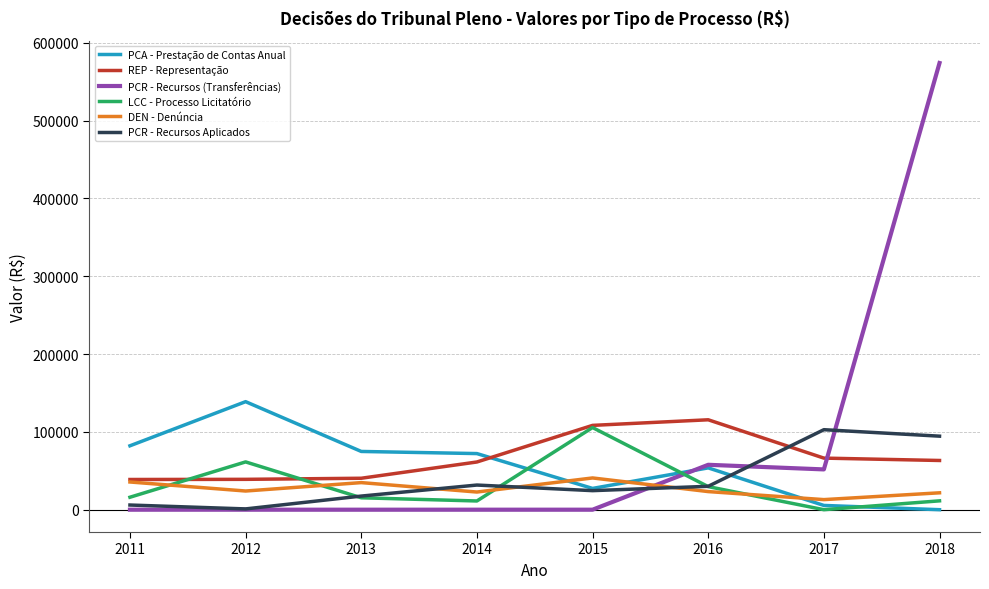

What is the highest value of the PCR - Recursos (Transferências) series?

573933.7